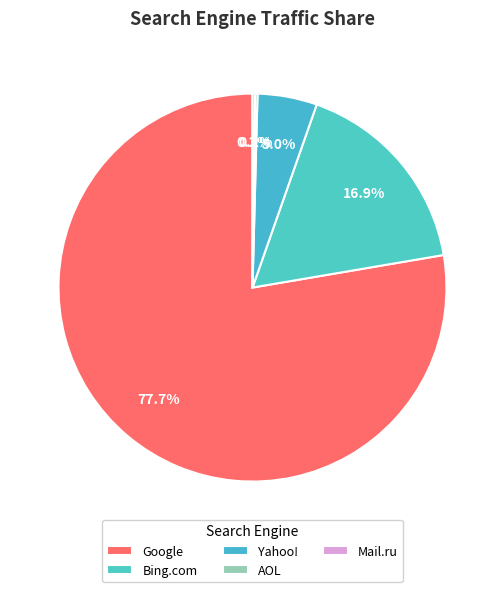

Is there any slice that represents more than half of the pie?

Yes